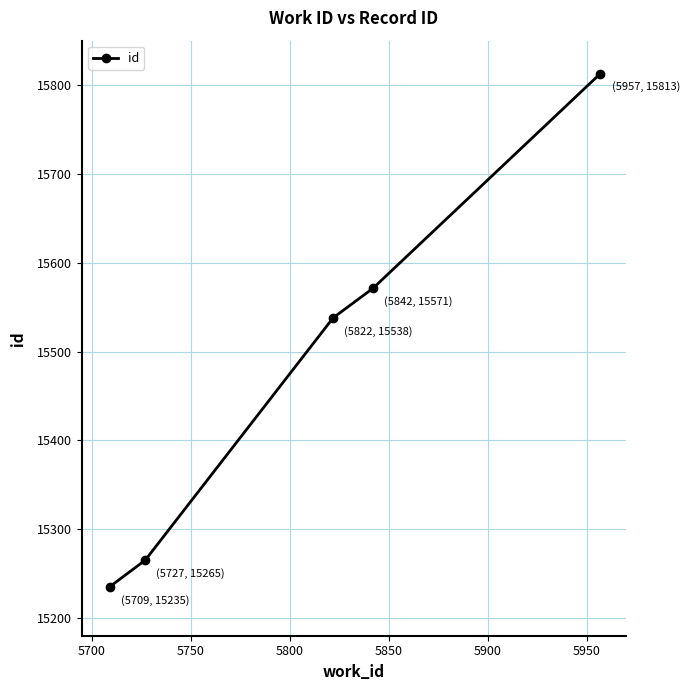

What is the value of the 1st point from the left?

15235